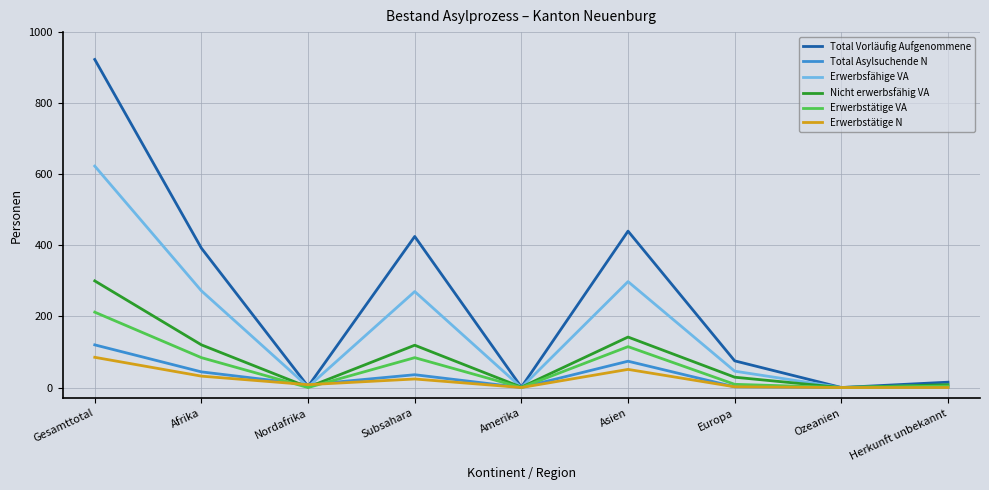

Rank the series by their maximum value, from highest to lowest.

Total Vorläufig Aufgenommene, Erwerbsfähige VA, Nicht erwerbsfähig VA, Erwerbstätige VA, Total Asylsuchende N, Erwerbstätige N